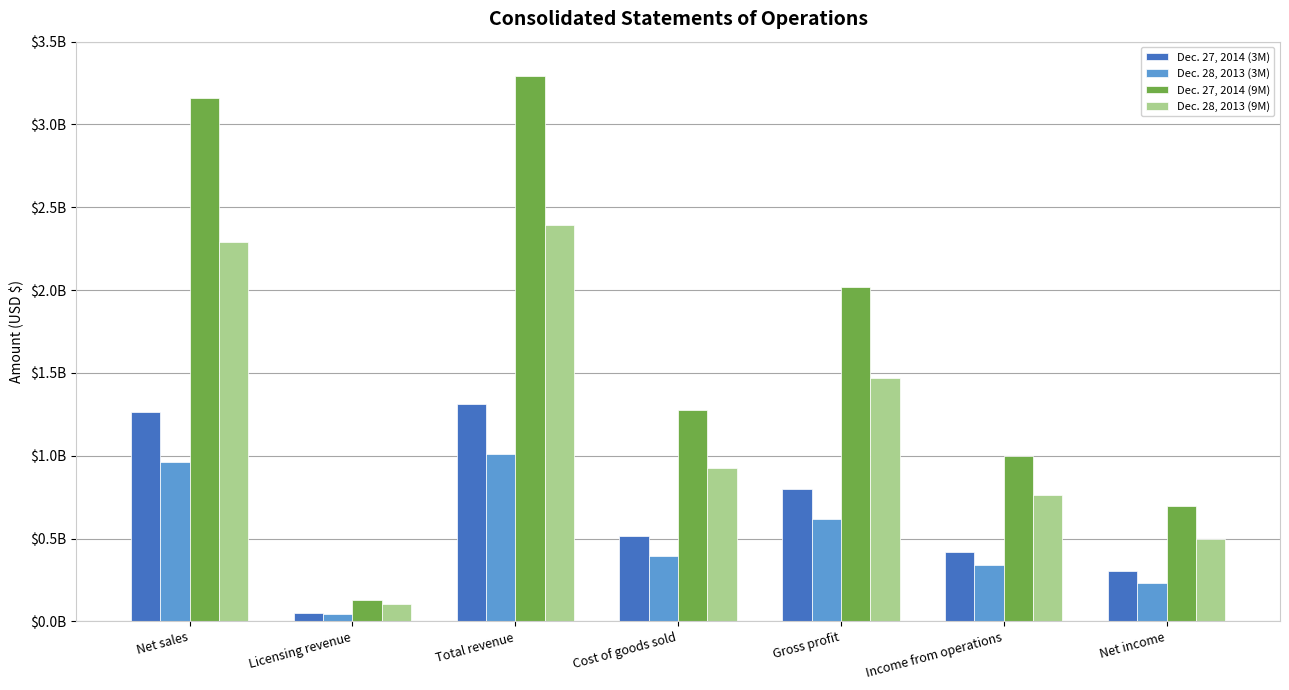

What is the label of the 6th bar from the left?

Income from operations